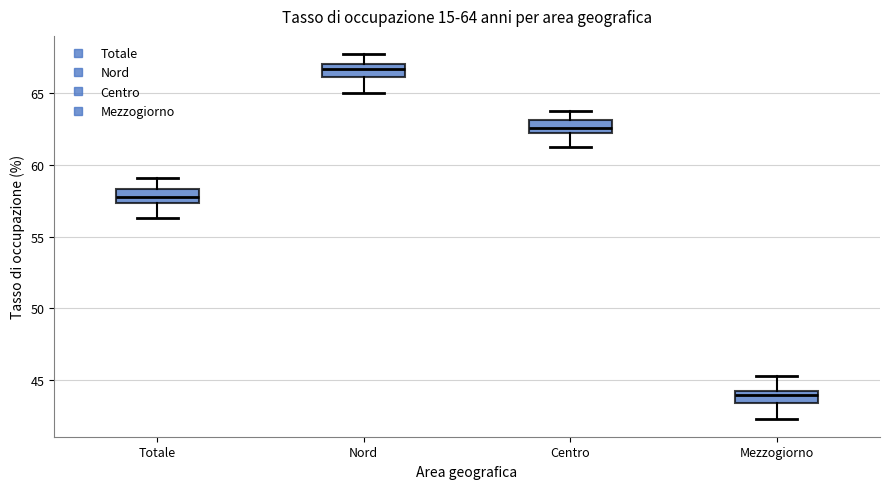

Which box has the highest median line?

Nord